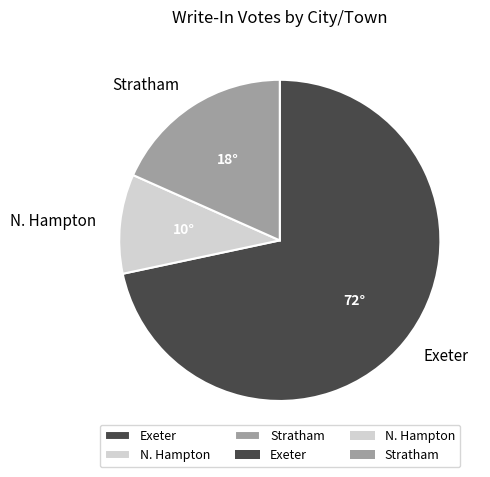

What is the largest slice in the pie chart?

Exeter